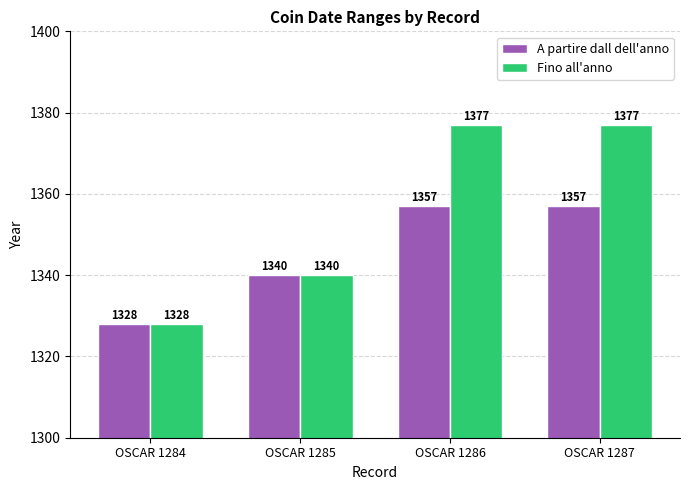

Between OSCAR 1284 and OSCAR 1287, which series saw the biggest shift?

Fino all'anno